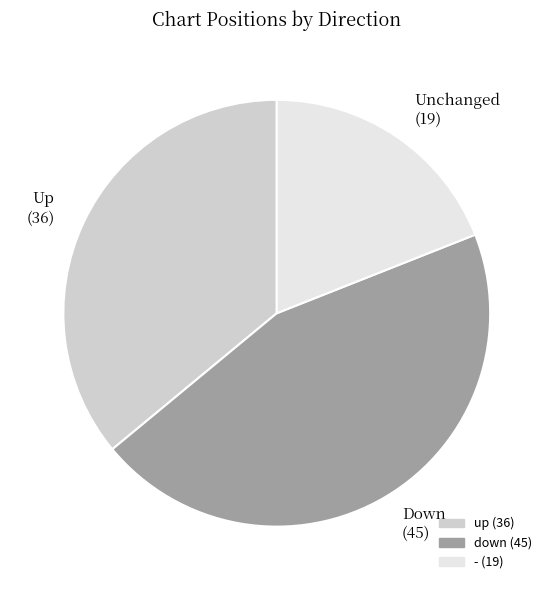

Rank the categories by value from lowest to highest.

Unchanged (19), Up (36), Down (45)